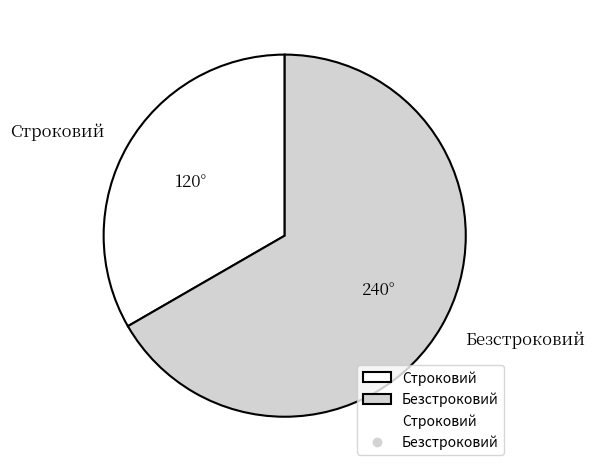

Which category has the biggest portion of the pie?

Безстроковий